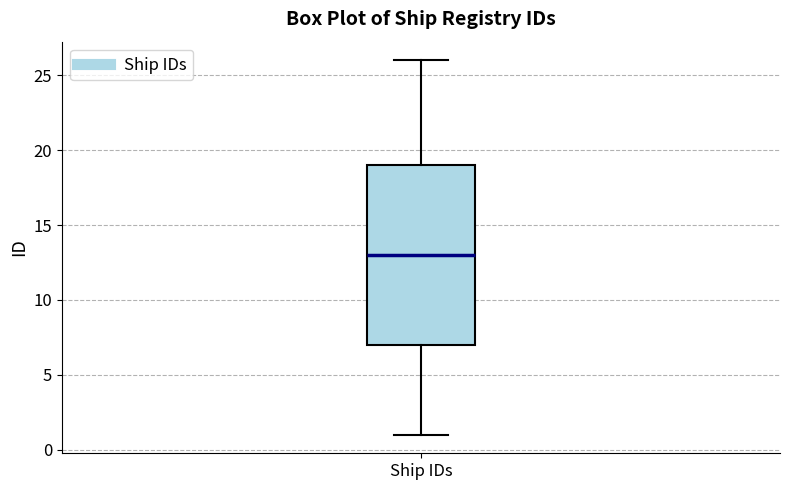

Read this box plot against the y-axis: the position of the median line, the range covered by the box, and the ends of both whiskers. The values are not printed on the chart, so give them approximately, as read against the axis.

median 13, box 7 to 19, whiskers 1 to 26